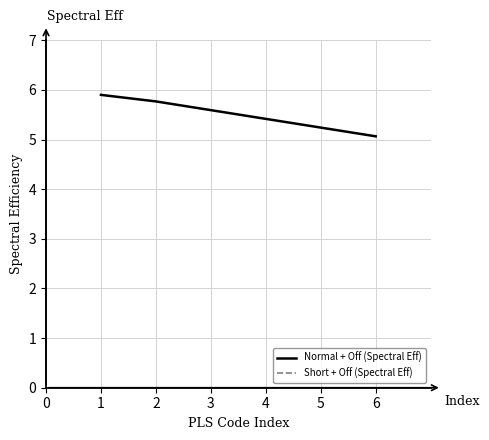

Does the chart display data point markers on the line(s)?

No